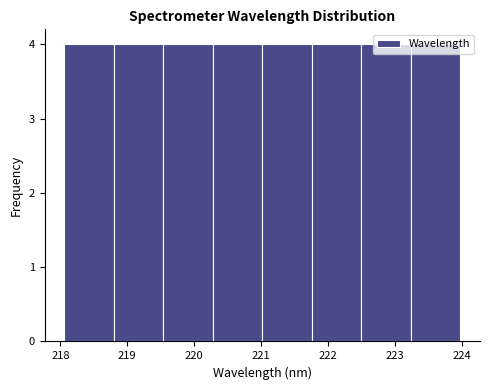

Reading left to right, list every bar in this chart as the range it spans on the x-axis followed by its height. Neither the bar edges nor the heights are printed on the chart, so give them approximately, as read against the axes.

218.1 to 218.8: 4
218.8 to 219.5: 4
219.5 to 220.3: 4
220.3 to 221.0: 4
221.0 to 221.8: 4
221.8 to 222.5: 4
222.5 to 223.2: 4
223.2 to 224.0: 4